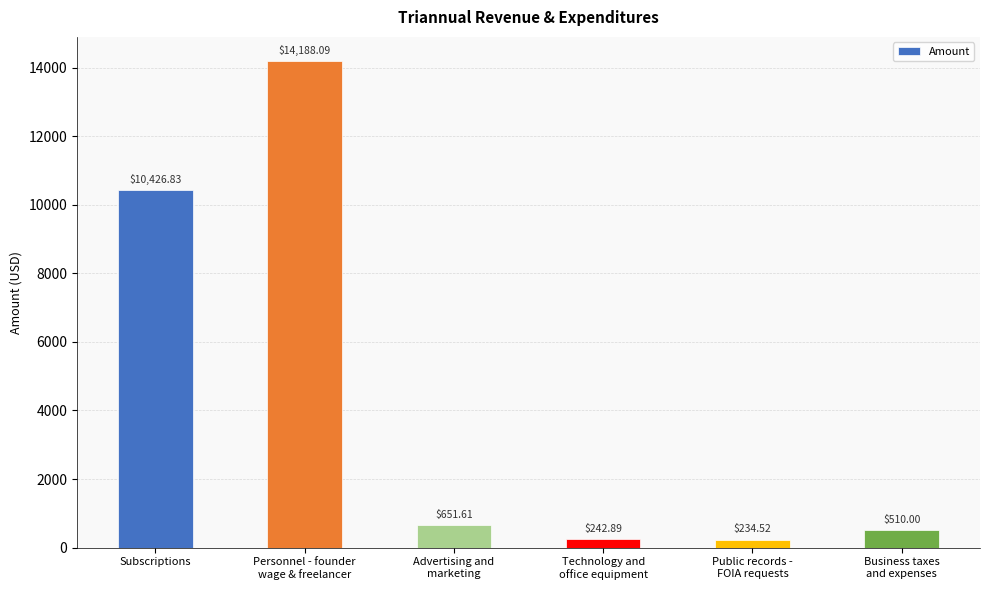

What is the label of the 4th bar from the right?

Advertising and
marketing